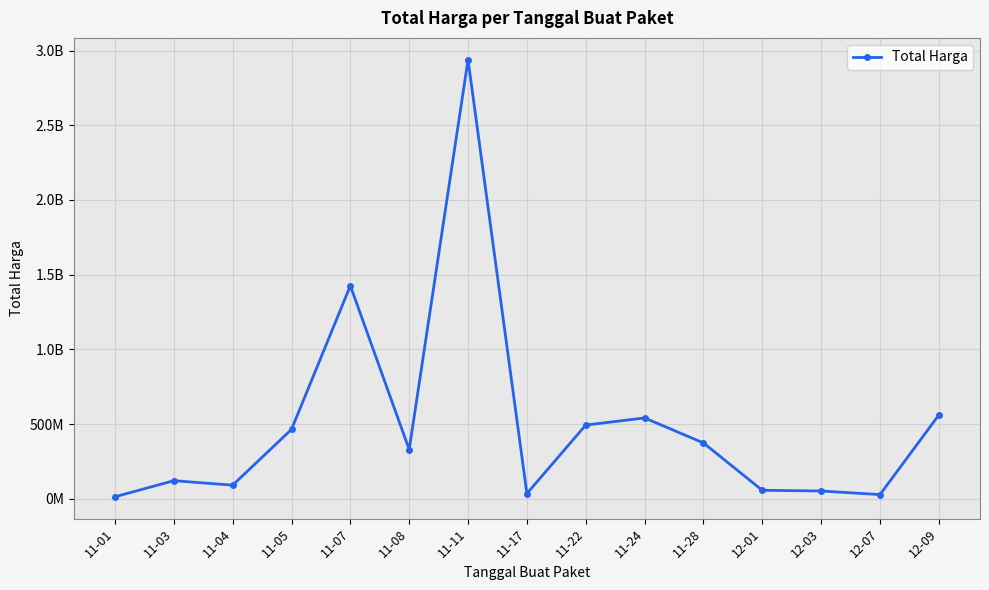

What is the change in value from 11-01 to 11-03?

+107825770